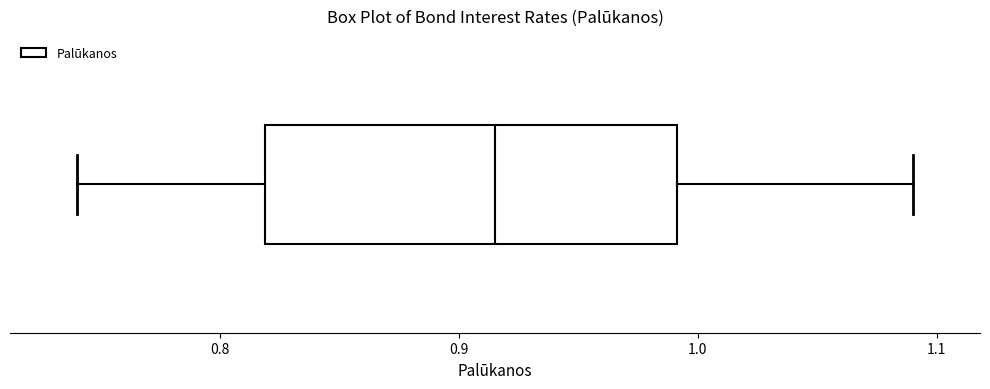

Where does the left whisker of the box end on the x-axis? The values are not printed on the chart, so give them approximately, as read against the axis.

0.74